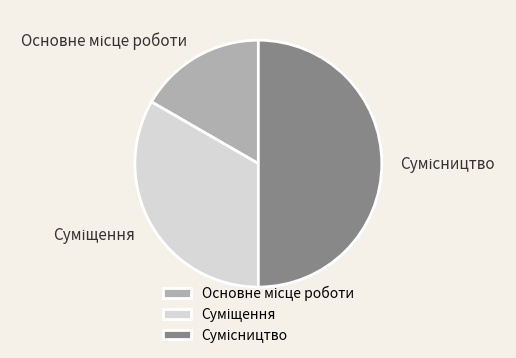

To the nearest percent, what is the combined percentage of Суміщення and Сумісництво?

83%